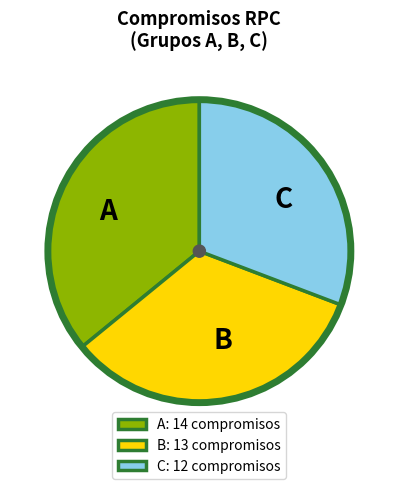

Approximately how many times larger is the value at A compared to C?

1.2